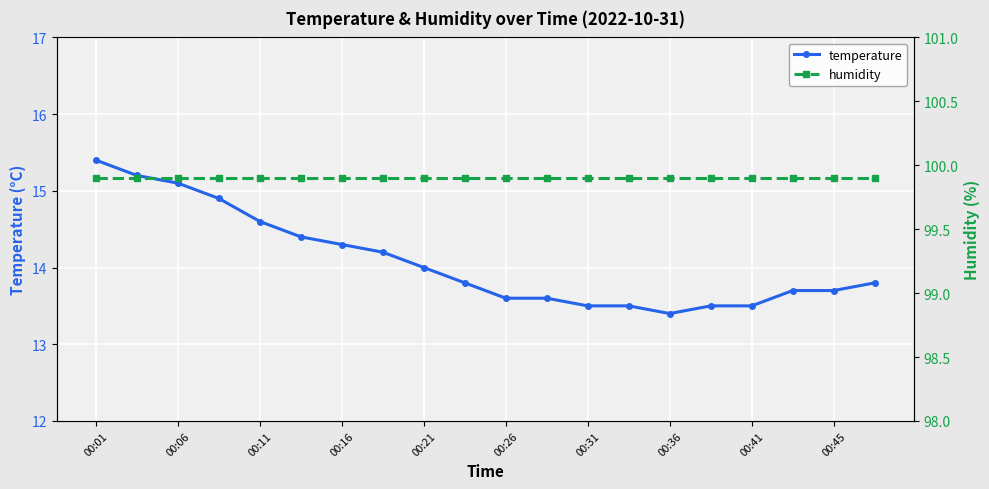

What is the value of the humidity point at the 5th from the left?

99.9